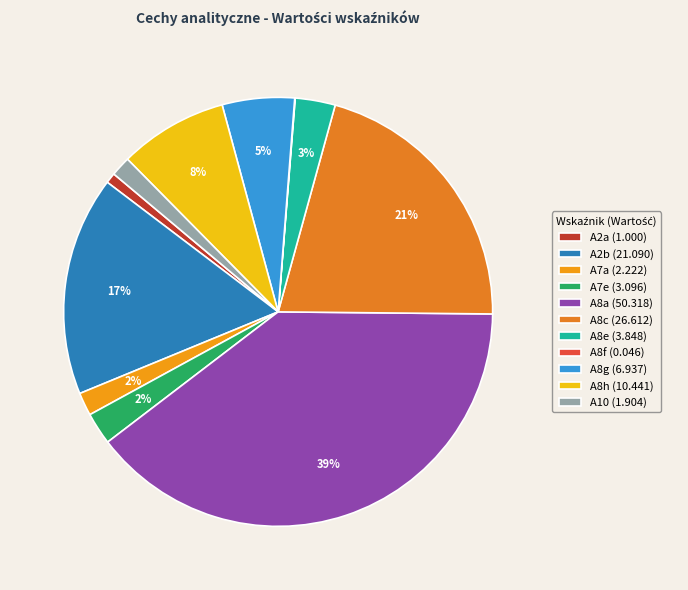

Is there any slice that represents more than half of the pie?

No